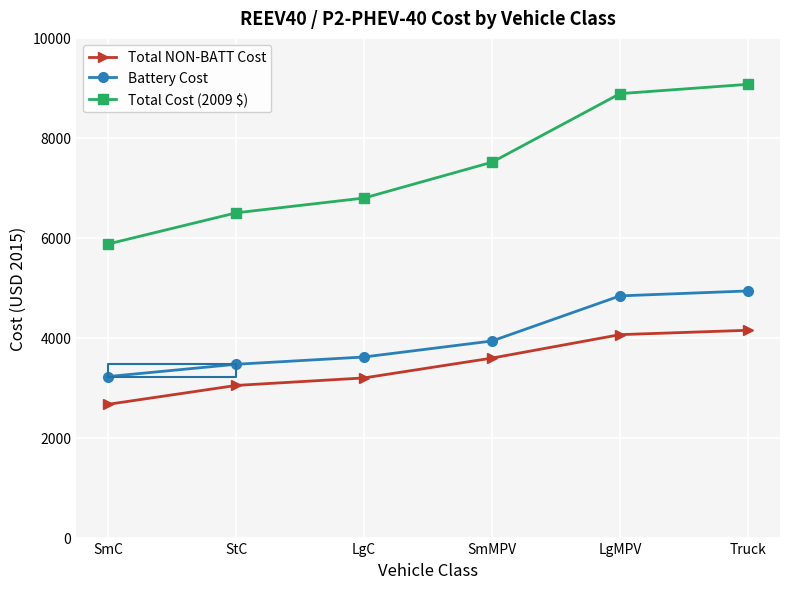

Is this an area chart (filled region under the line)?

No